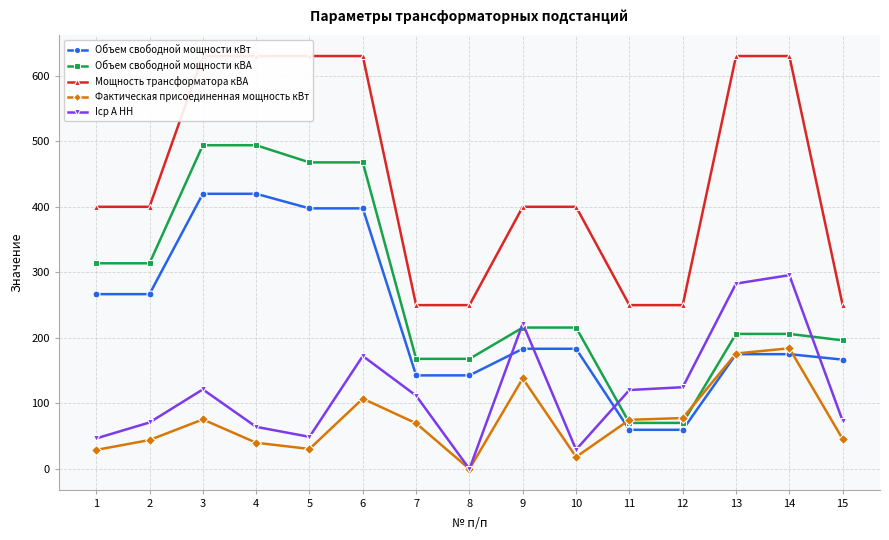

At which label does Фактическая присоединенная мощность кВт first exceed 69?

3